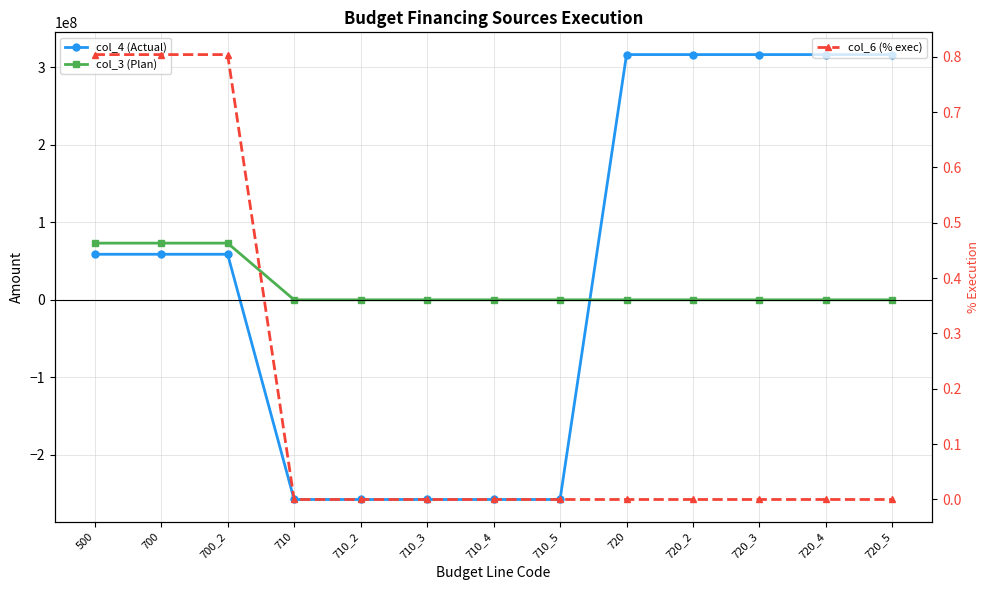

Where do col_4 (Actual) and col_3 (Plan) first cross each other?

710_5 and 720